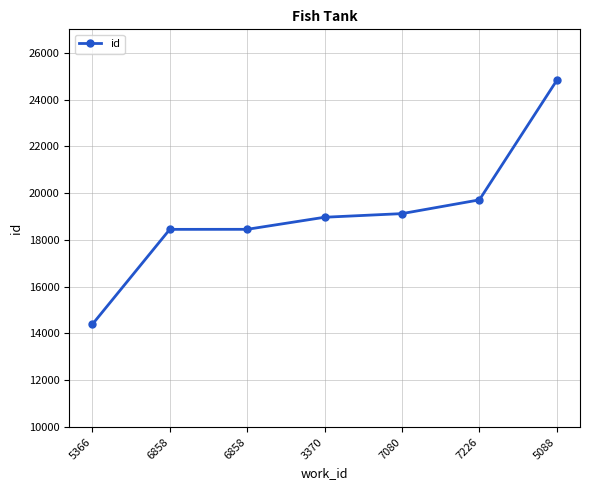

Rank the categories by value from highest to lowest.

5088, 7226, 7080, 3370, 6858, 6858, 5366